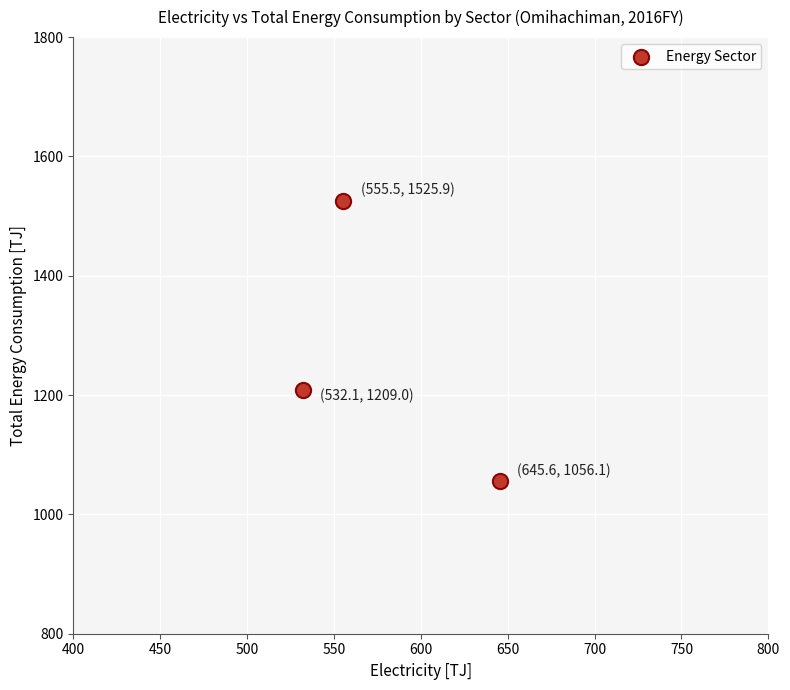

What is the range of X values (max minus min)?

113.5